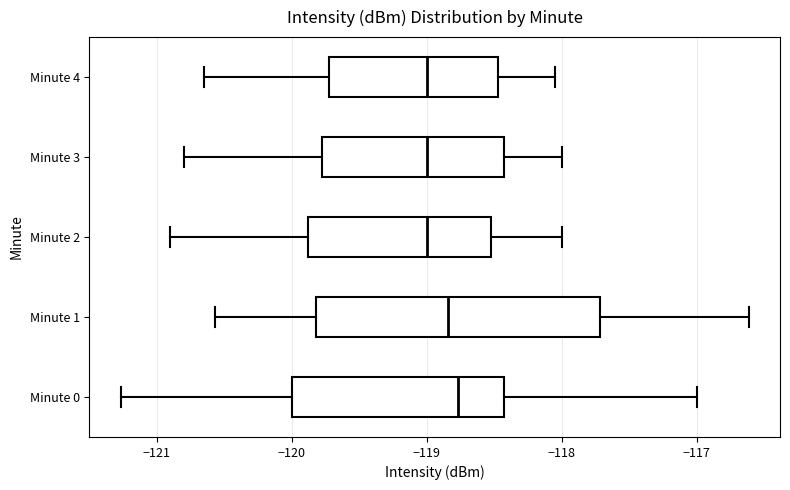

Comparing the boxes themselves (not the whiskers), which one is the widest?

Minute 1